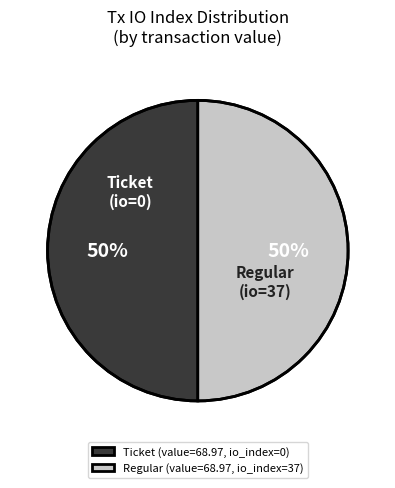

Count the number of slices in the pie.

2